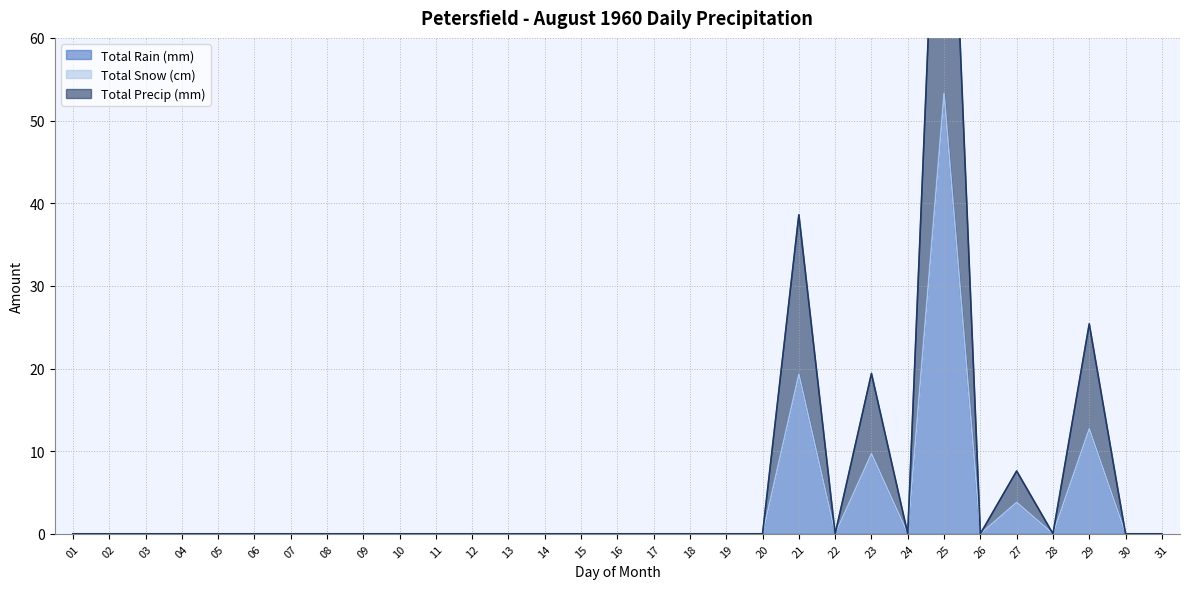

What is the maximum value for Total Rain (mm)?

53.3